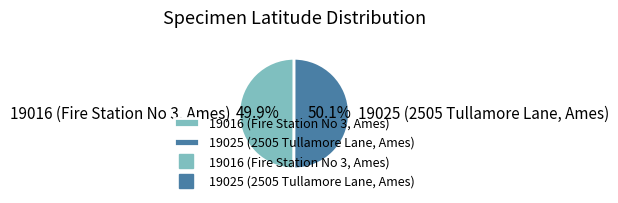

To the nearest percent, what is the combined percentage of 19016 (Fire Station No 3, Ames) and 19025 (2505 Tullamore Lane, Ames)?

100%